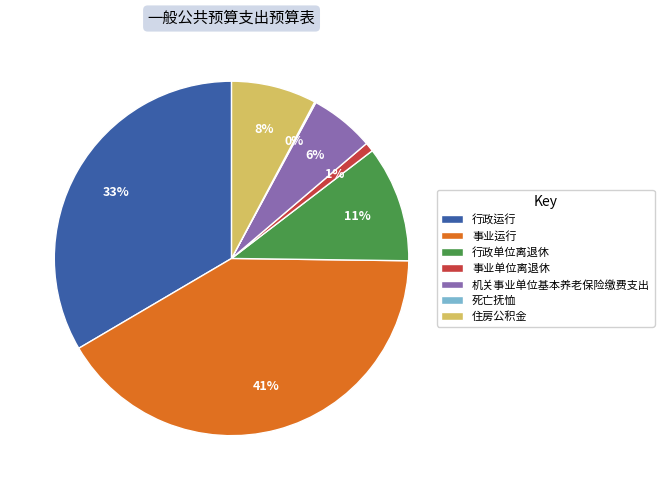

To the nearest percent, what portion does 事业单位离退休 represent?

1%